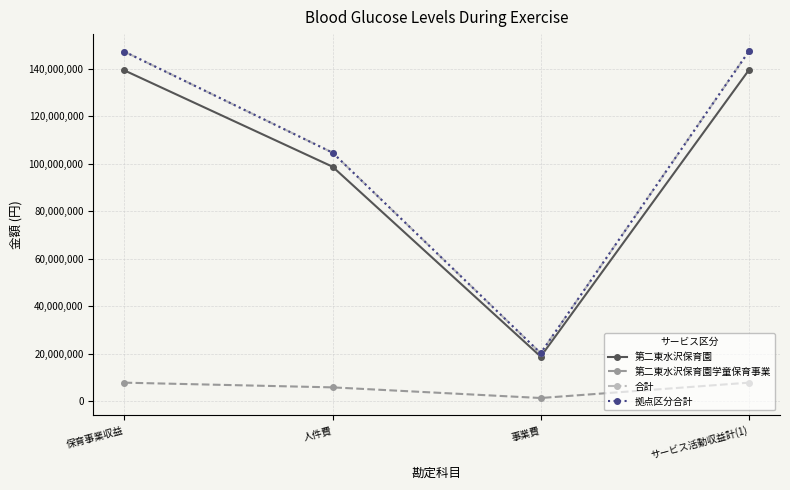

Does the chart have visible grid lines?

Yes